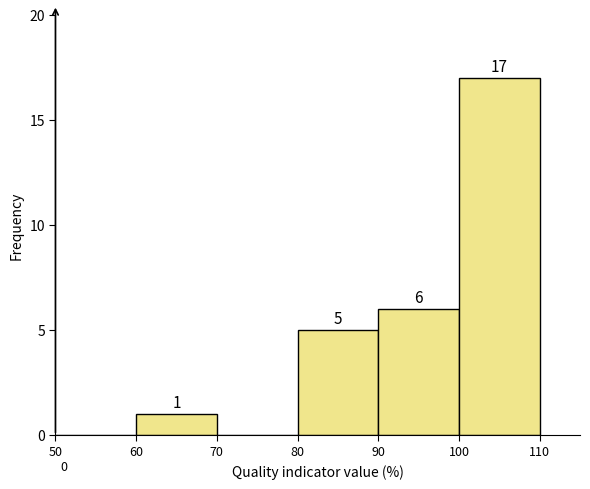

How tall is the bar that spans 60 to 70 on the x-axis?

1